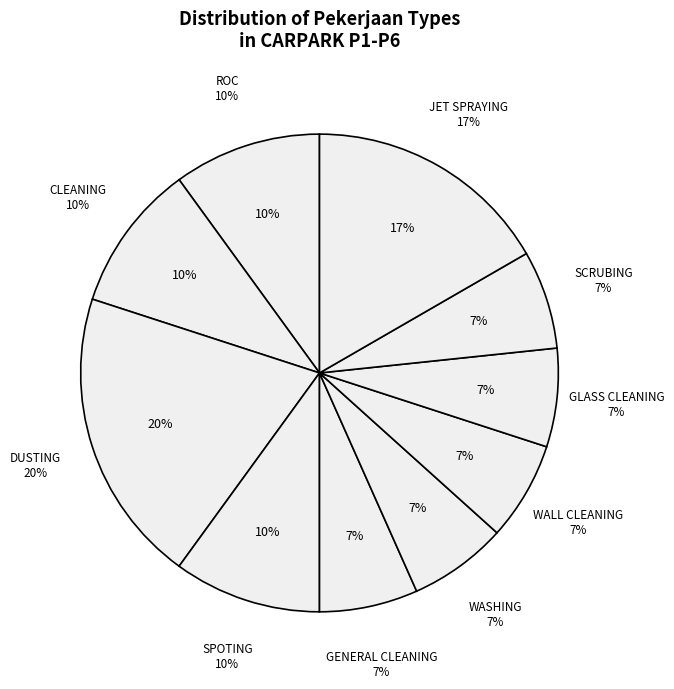

The CLEANING slice represents 14% of the pie. True or false?

False